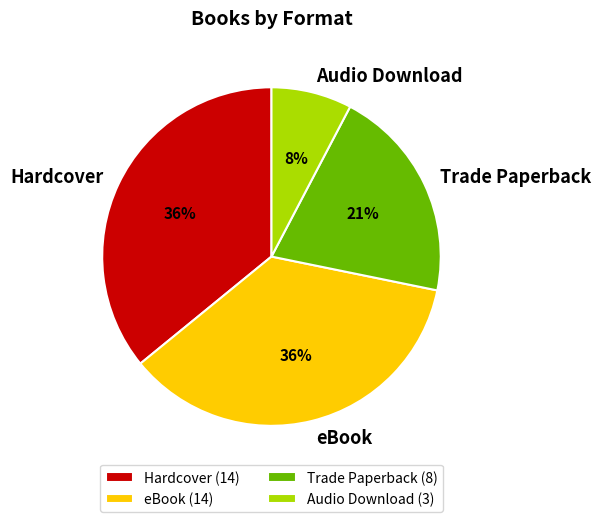

Does Trade Paperback represent more than half of the total?

No